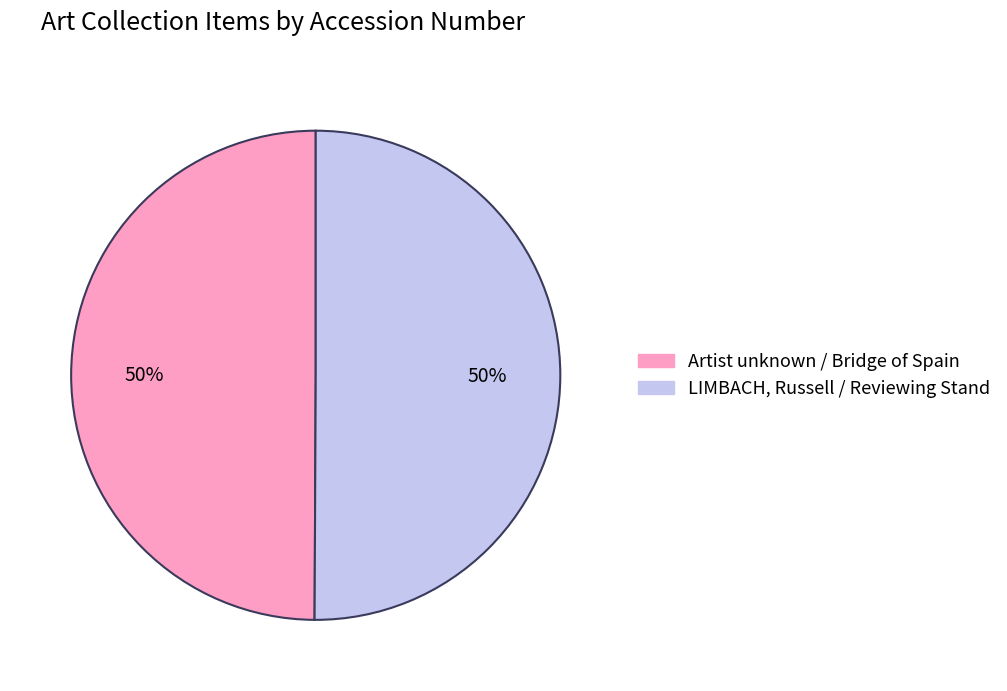

Approximately how many times larger is the value at LIMBACH, Russell / Reviewing Stand compared to Artist unknown / Bridge of Spain?

1.0